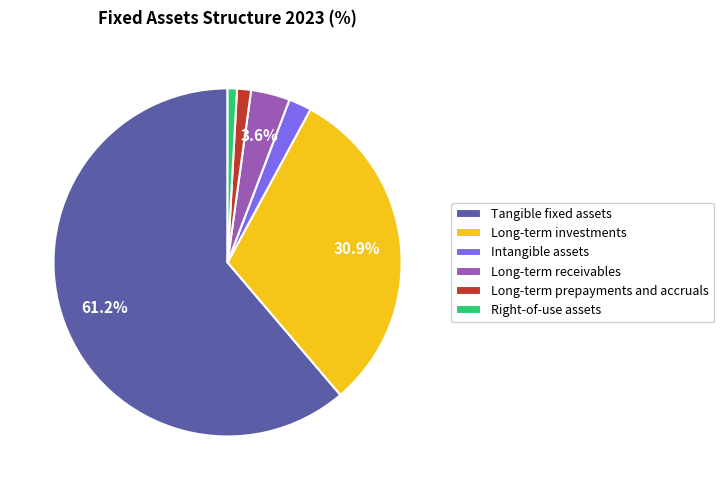

How many slices are in this pie chart?

6